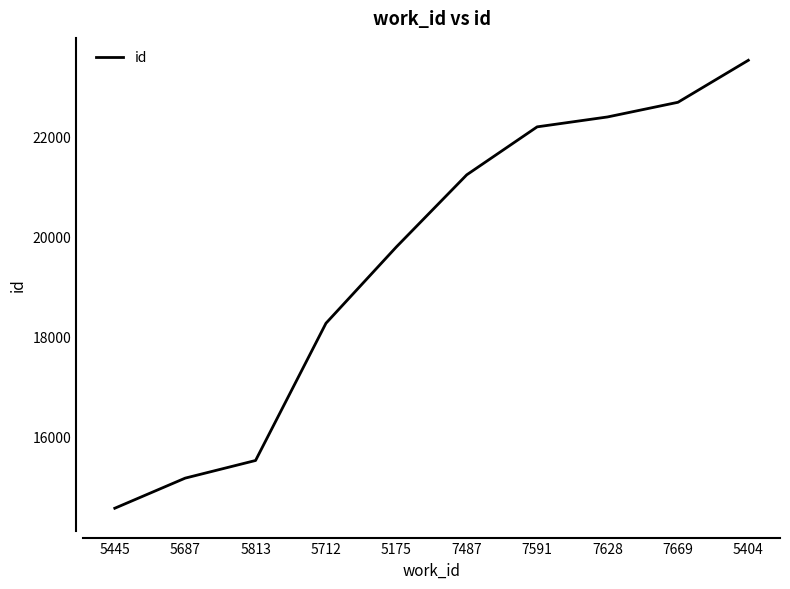

True or false: there are more than 0 points higher than both neighbors.

False